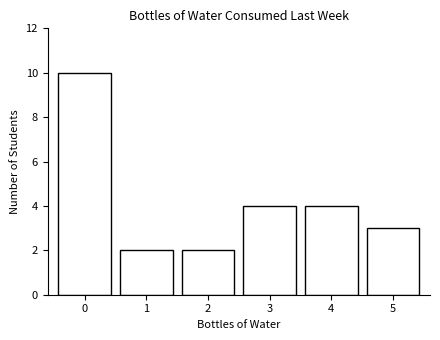

Reading left to right, list all the values displayed in this chart.

10	2	2	4	4	3